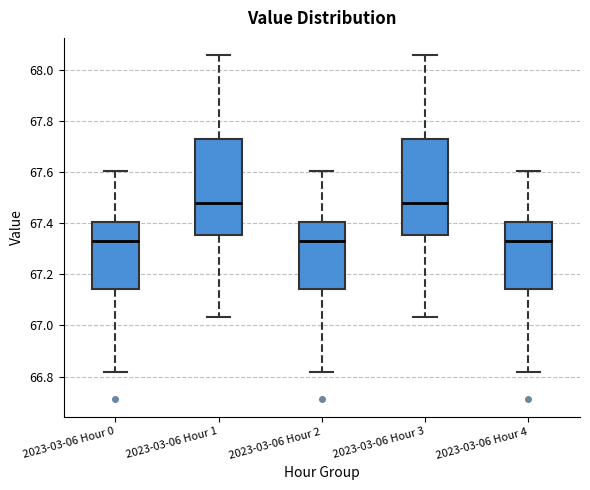

Reading left to right, read every box against the y-axis: the position of its median line, the range the box covers, and the ends of its whiskers. The values are not printed on the chart, so give them approximately, as read against the axis.

2023-03-06 Hour 0: median 67.32, box 67.14 to 67.40, whiskers 66.82 to 67.60
2023-03-06 Hour 1: median 67.48, box 67.36 to 67.72, whiskers 67.04 to 68.06
2023-03-06 Hour 2: median 67.32, box 67.14 to 67.40, whiskers 66.82 to 67.60
2023-03-06 Hour 3: median 67.48, box 67.36 to 67.72, whiskers 67.04 to 68.06
2023-03-06 Hour 4: median 67.32, box 67.14 to 67.40, whiskers 66.82 to 67.60